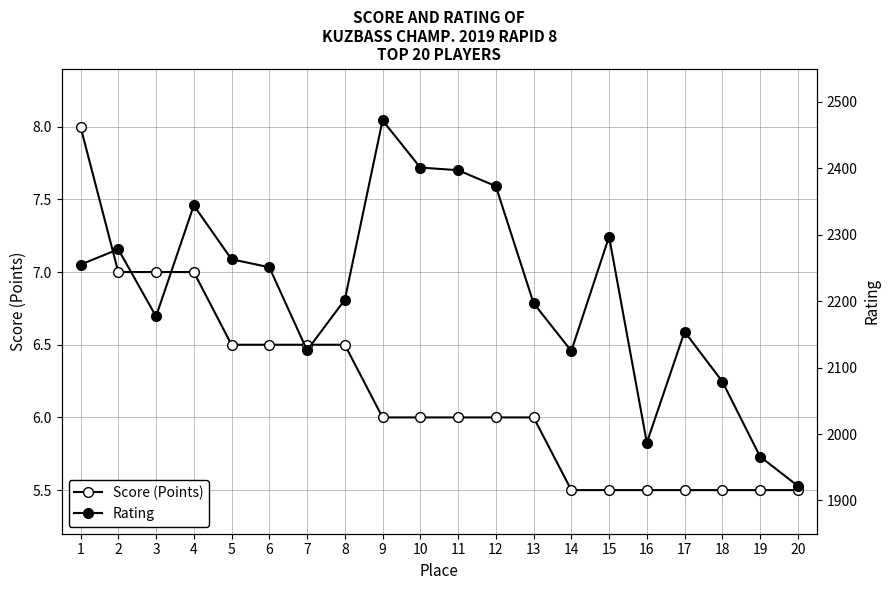

What are all the series names shown in the legend?

Score (Points), Rating